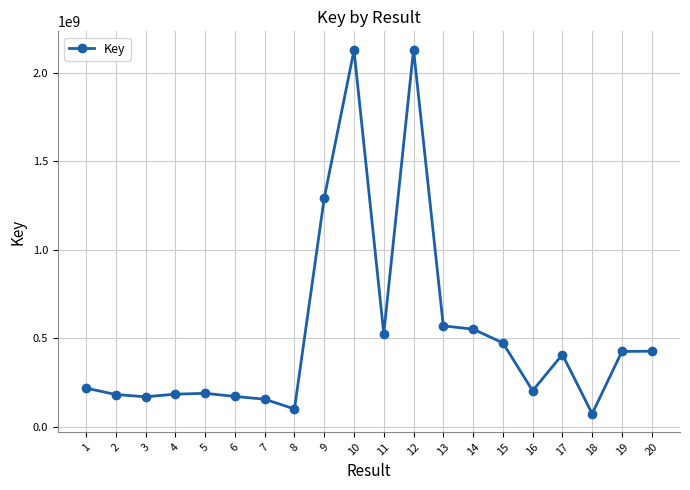

What value does the data have at 19, to the nearest 100?

425523600